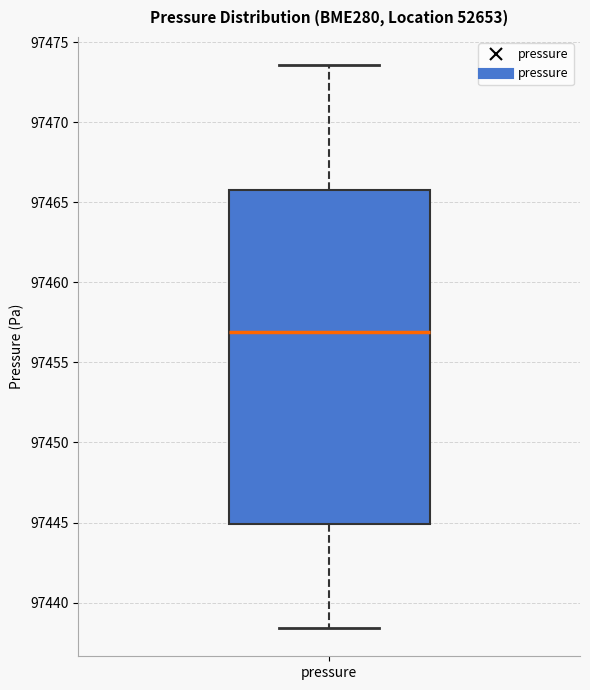

Transcribe this box plot: give where the median line is, the range the box spans, and where the two whiskers end, as read against the y-axis. The values are not printed on the chart, so give them approximately, as read against the axis.

median 97457.0, box 97445.0 to 97466.0, whiskers 97438.5 to 97473.5